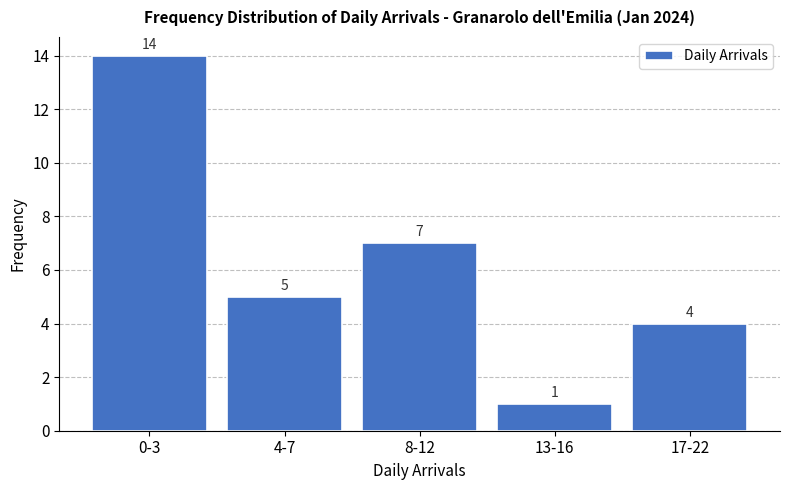

Reading right to left, transcribe all the data shown in this chart.

17-22=4	13-16=1	8-12=7	4-7=5	0-3=14